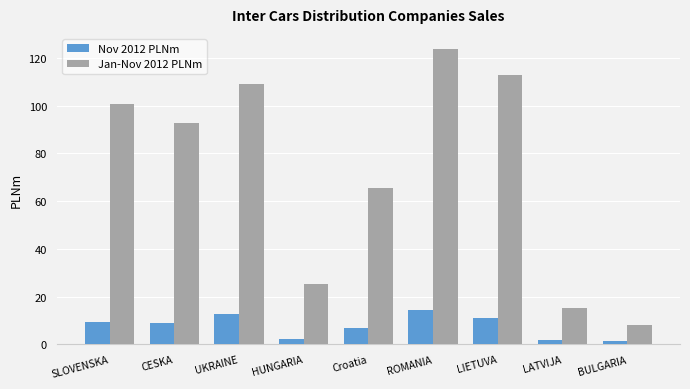

Are the bars horizontal?

No